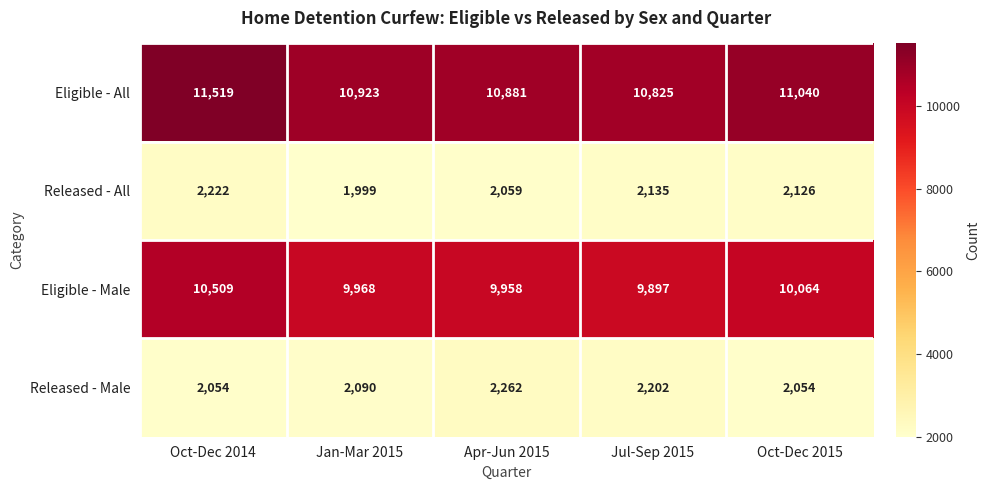

The Released - Male series shows 2090 at Jan-Mar 2015. True or false?

True